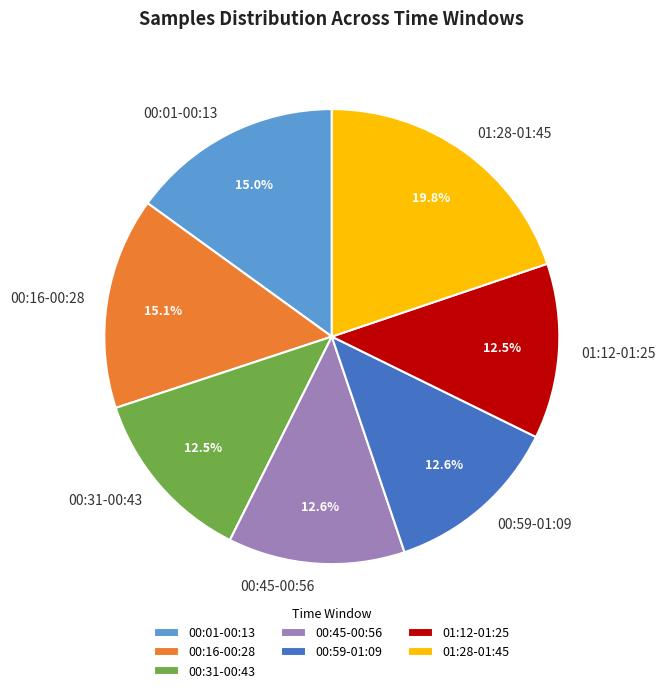

Count the number of slices in the pie.

7